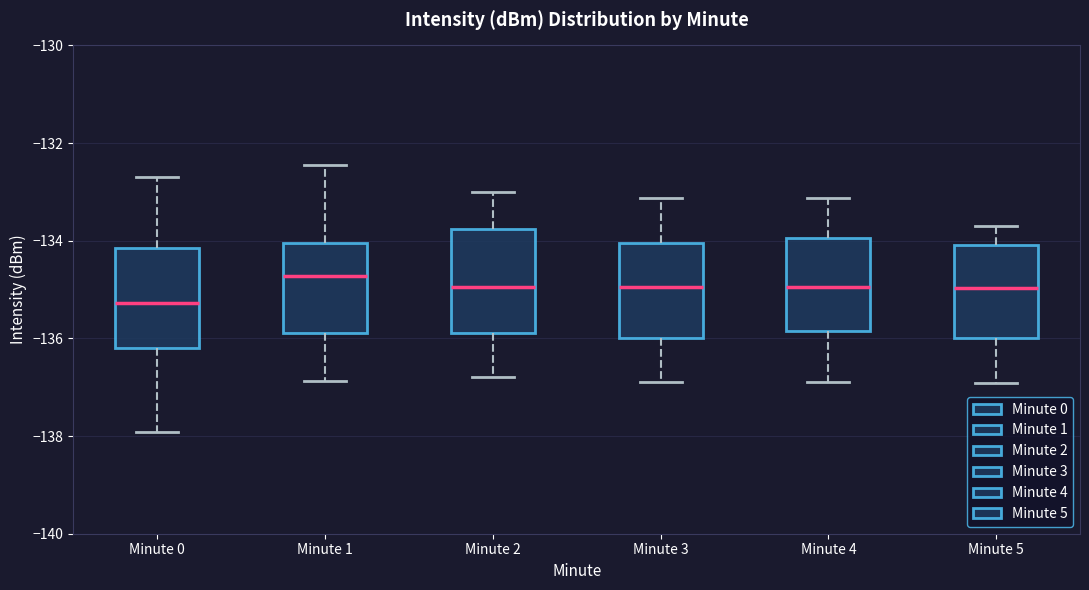

Reading left to right, read every box against the y-axis: the position of its median line, the range the box covers, and the ends of its whiskers. The values are not printed on the chart, so give them approximately, as read against the axis.

Minute 0: median -135.2, box -136.2 to -134.2, whiskers -138.0 to -132.6
Minute 1: median -134.8, box -135.8 to -134.0, whiskers -136.8 to -132.4
Minute 2: median -135.0, box -135.8 to -133.8, whiskers -136.8 to -133.0
Minute 3: median -135.0, box -136.0 to -134.0, whiskers -136.8 to -133.2
Minute 4: median -135.0, box -135.8 to -134.0, whiskers -137.0 to -133.2
Minute 5: median -135.0, box -136.0 to -134.0, whiskers -137.0 to -133.6